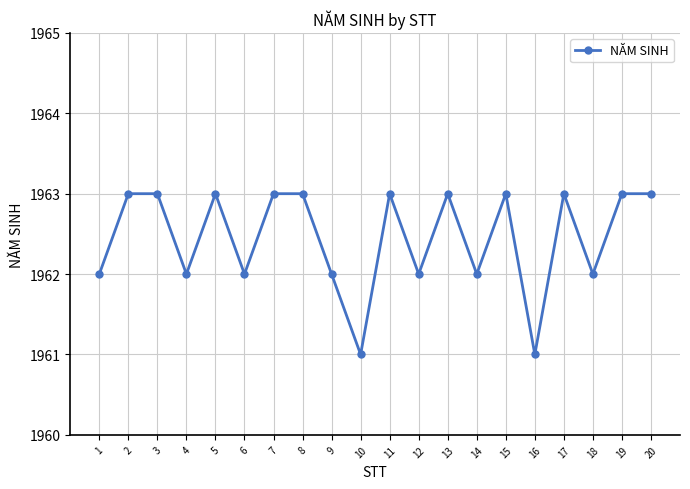

Reading left to right, list all the values displayed in this chart.

1=1962	2=1963	3=1963	4=1962	5=1963	6=1962	7=1963	8=1963	9=1962	10=1961	11=1963	12=1962	13=1963	14=1962	15=1963	16=1961	17=1963	18=1962	19=1963	20=1963